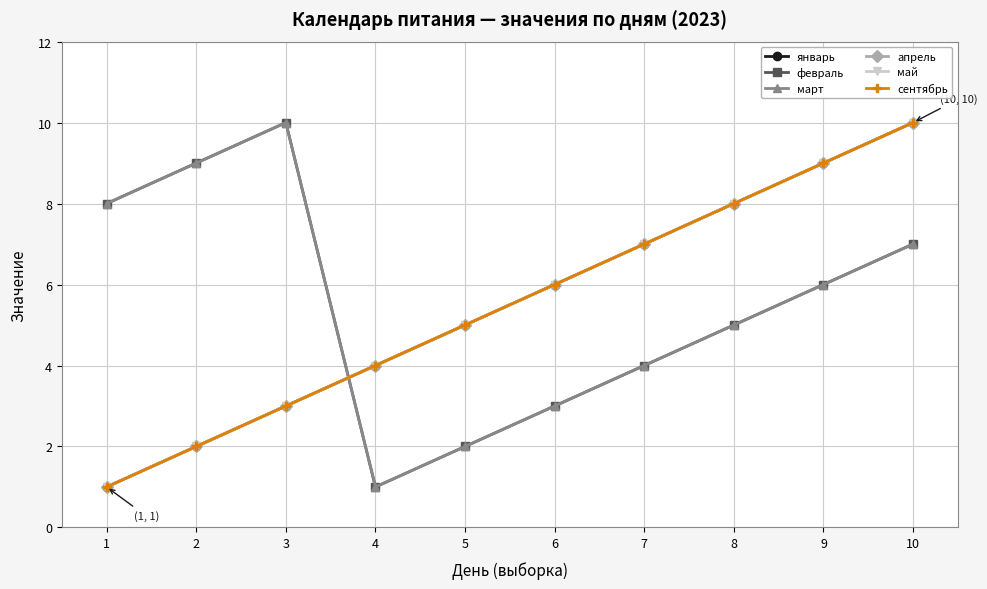

Is this an area chart (filled region under the line)?

No